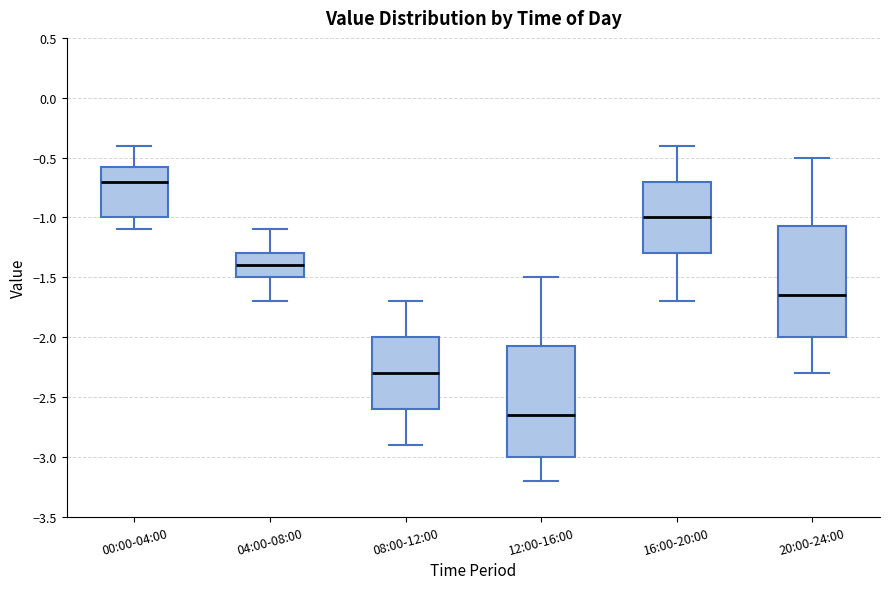

Where is the lower edge of the box for 20:00-24:00 on the y-axis? The values are not printed on the chart, so give them approximately, as read against the axis.

-2.00